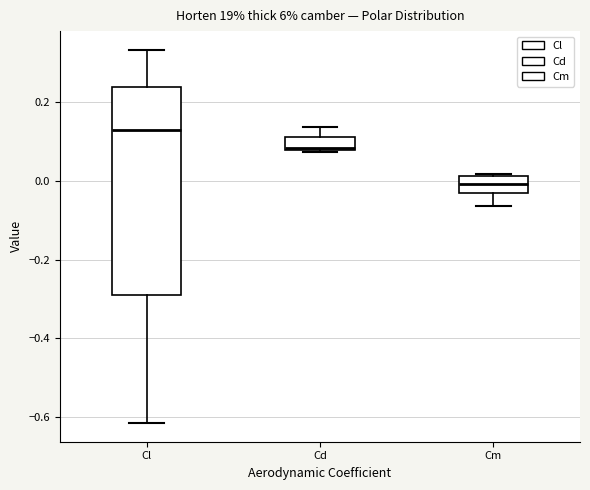

Where is the lower edge of the box for Cd on the y-axis? The values are not printed on the chart, so give them approximately, as read against the axis.

0.08